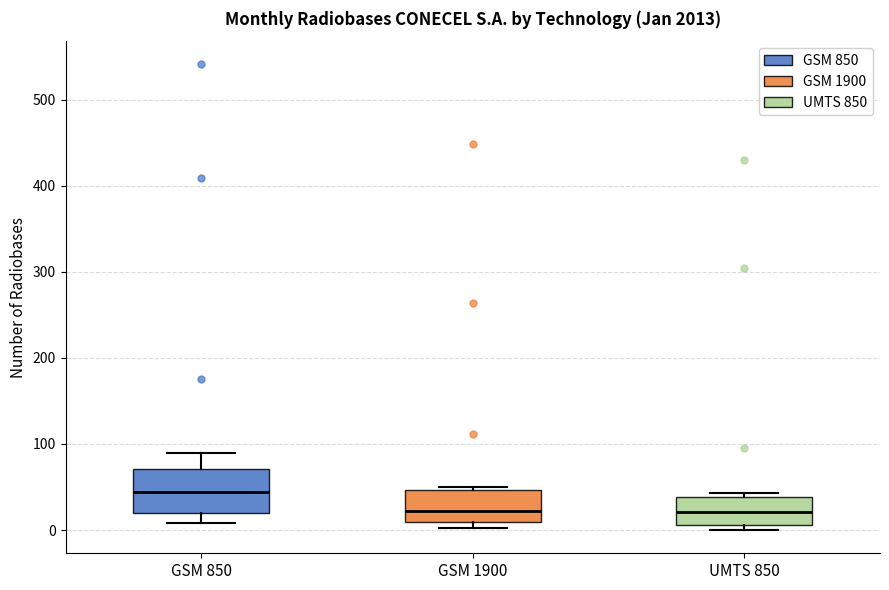

Which box is the tallest, from its lower edge to its upper edge?

GSM 850